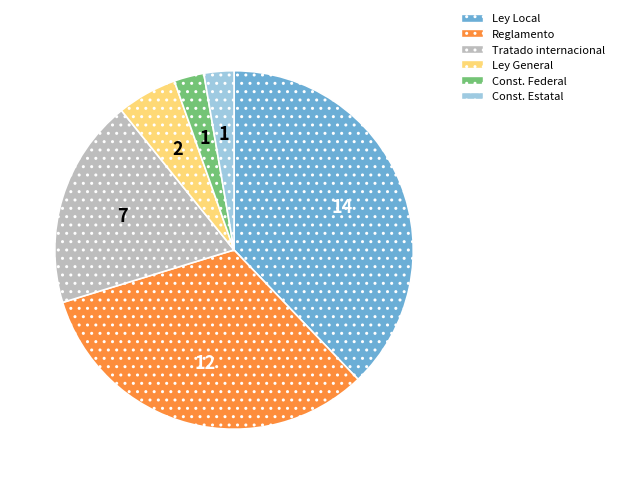

The Const. Estatal slice represents 3% of the pie. True or false?

True